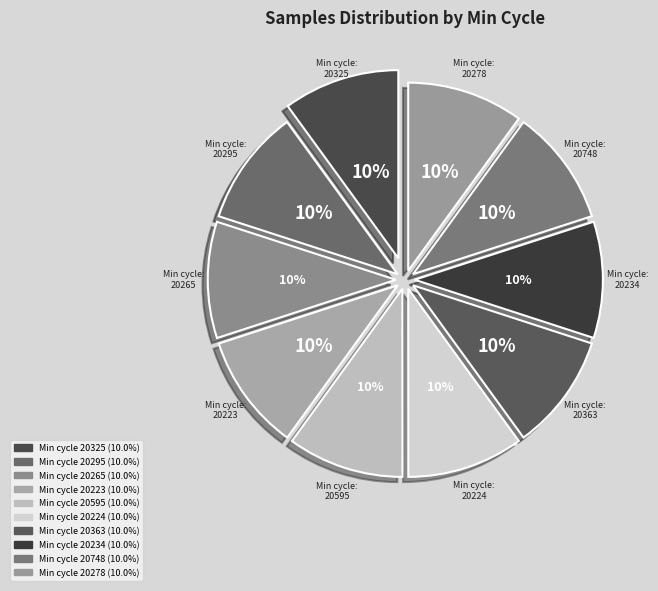

How many slices are in this pie chart?

10